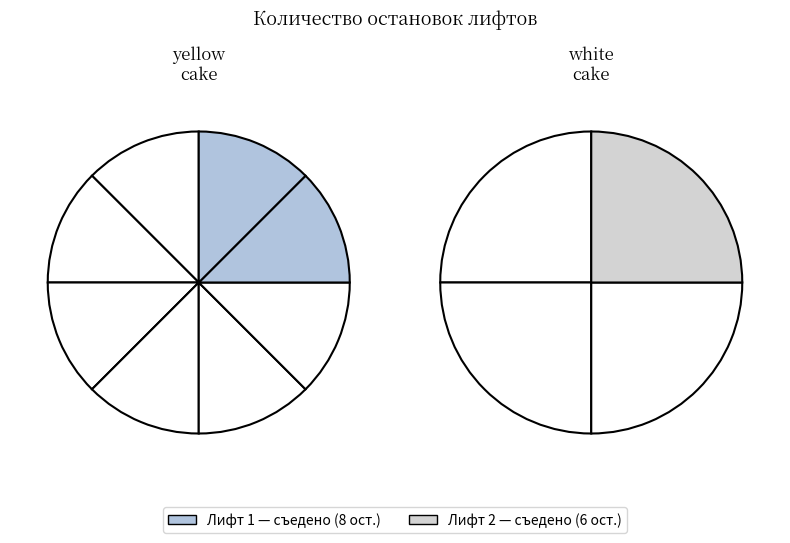

What is the ratio of the value at Лифт 2 to the value at Лифт 1?

0.8